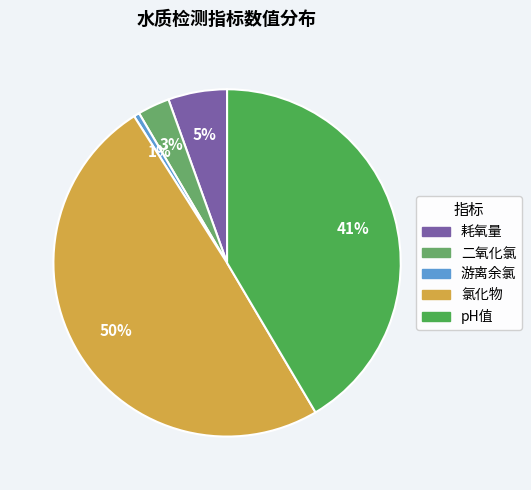

Rank the categories by value from lowest to highest.

游离余氯, 二氧化氯, 耗氧量, pH值, 氯化物